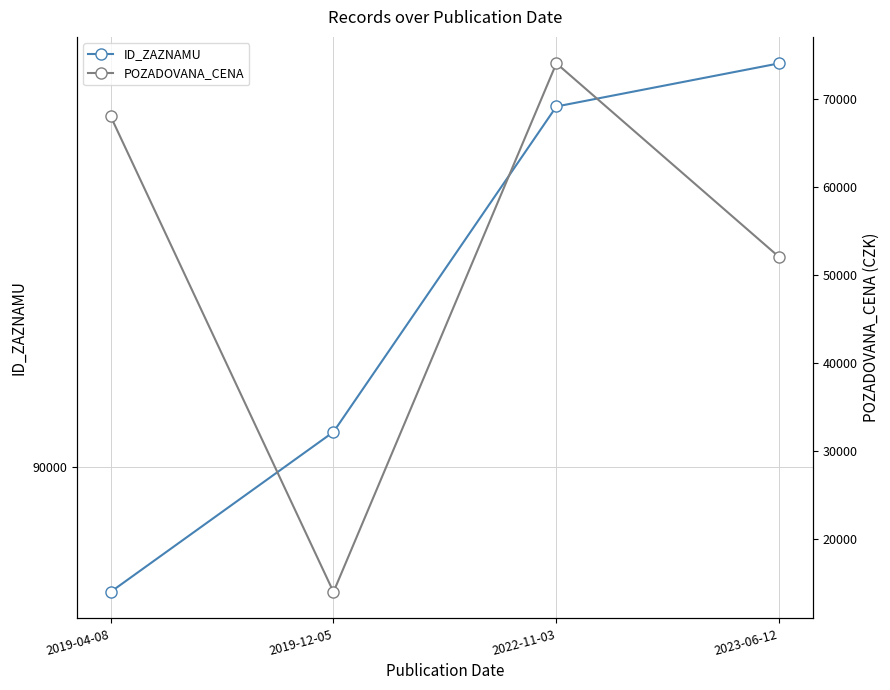

Rank the series at 2022-11-03 from highest to lowest value.

ID_ZAZNAMU, POZADOVANA_CENA